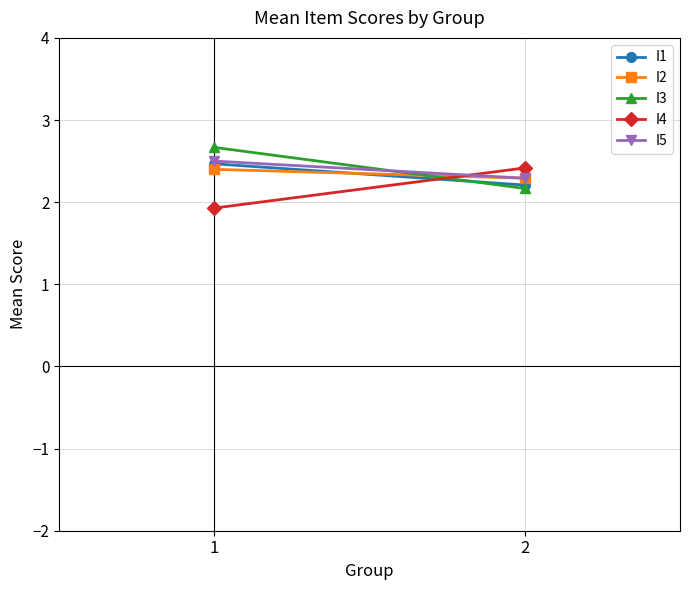

True or false: I1 has a value of 2.5 at 1.

True